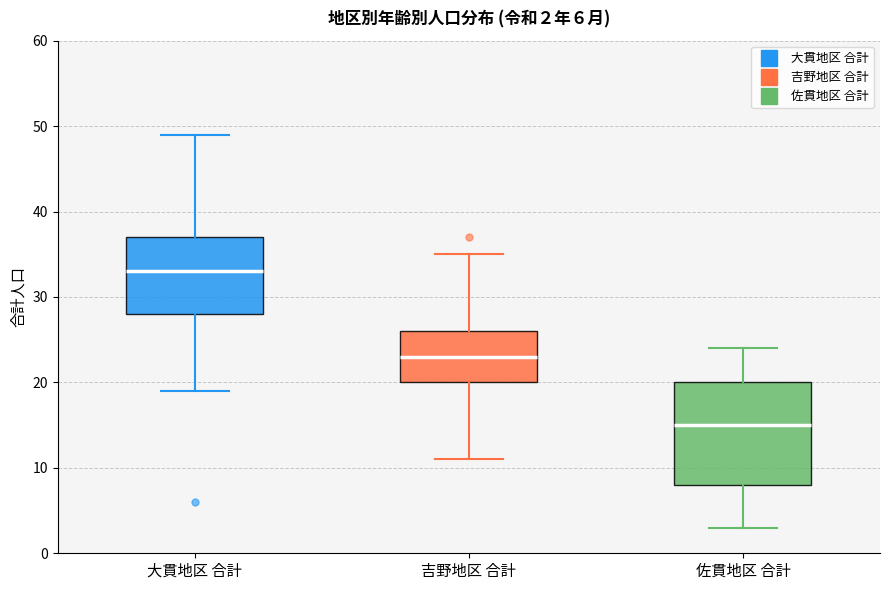

Which box has the lowest median line?

佐貫地区 合計